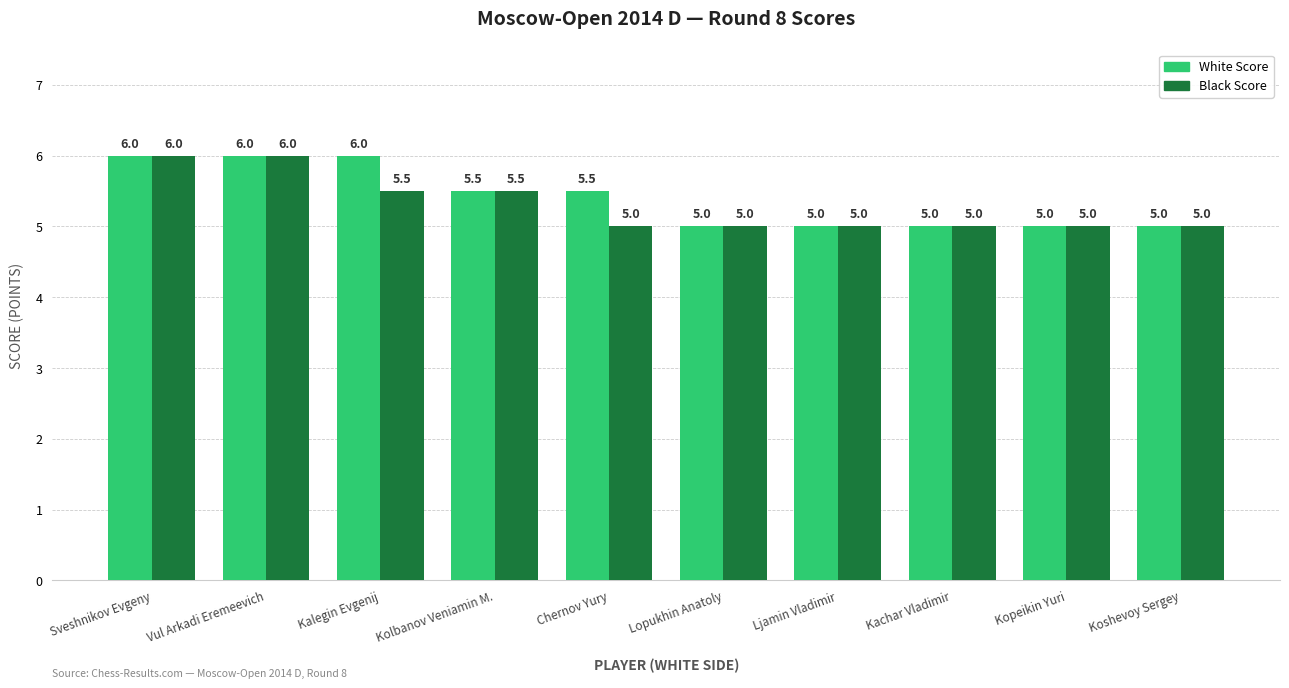

What is the lowest value of the White Score series?

5.0